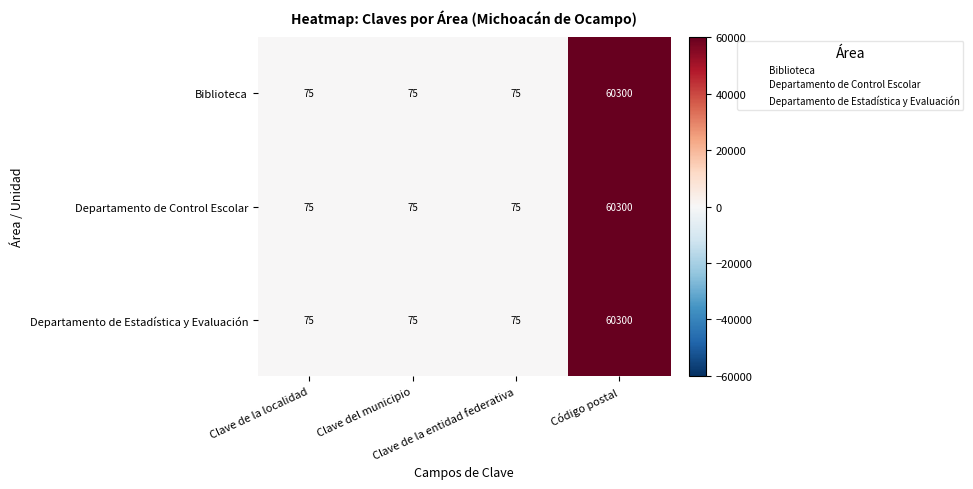

How many Departamento de Control Escolar values are between 75 and 60300?

4